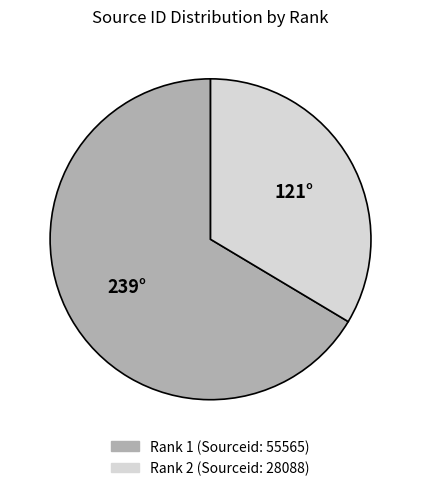

Is there a majority slice in this chart?

Yes